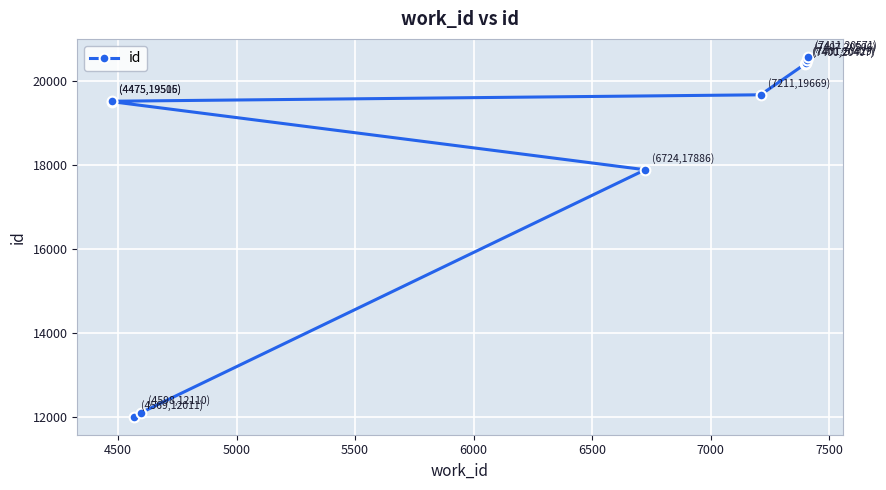

What is the difference between the values at 7000 and 4500?

8297